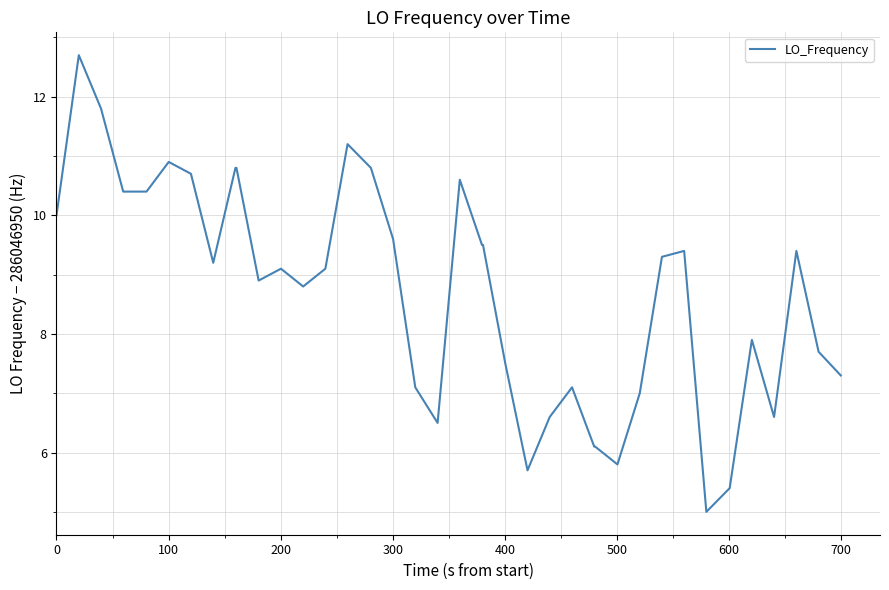

What is the difference between the maximum and minimum values?

7.7